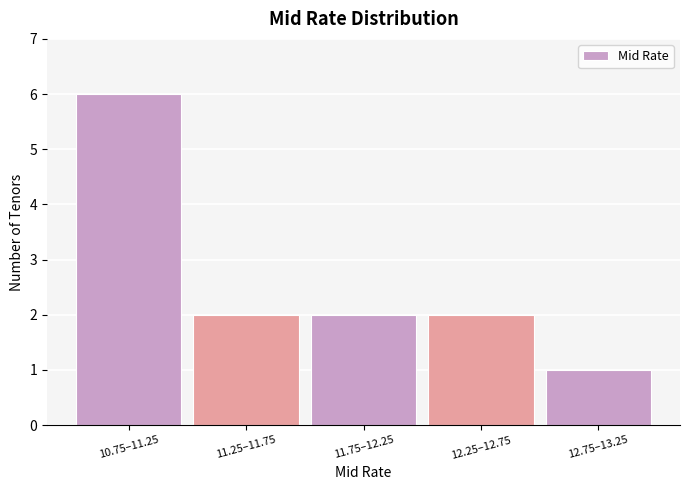

Reading left to right, list all the values displayed in this chart.

10.75–11.25=6	11.25–11.75=2	11.75–12.25=2	12.25–12.75=2	12.75–13.25=1